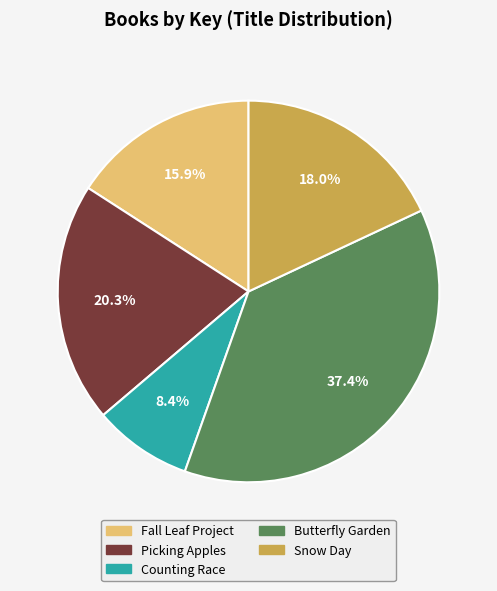

What is the smallest slice in the pie chart?

Counting Race